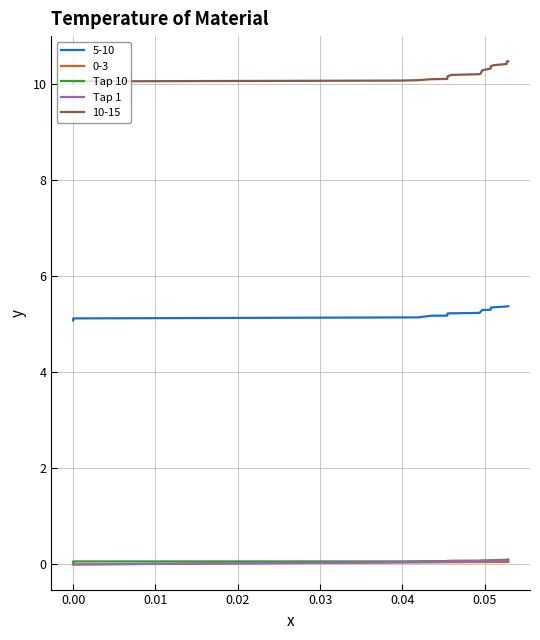

At how many categories does at least one series exceed 0?

20